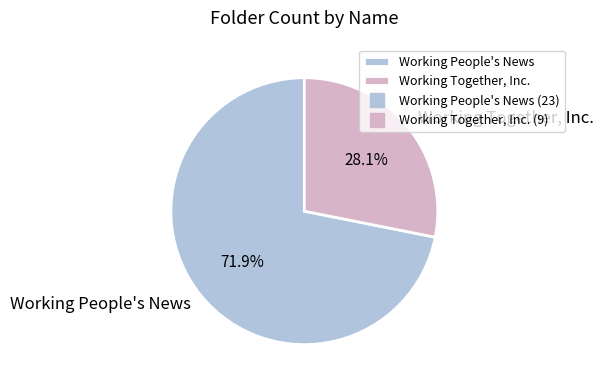

Is the sum of Working Together, Inc. and Working People's News greater than half?

Yes